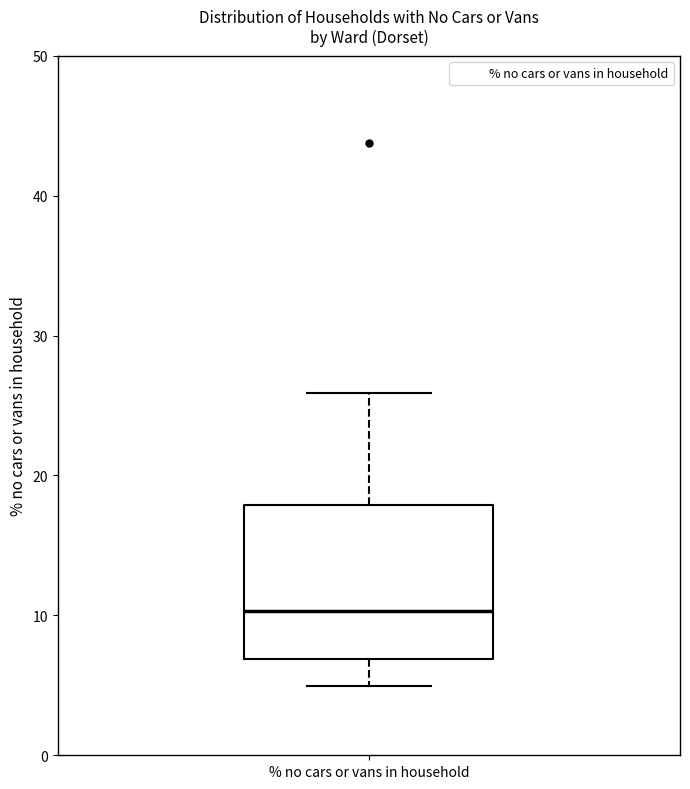

Transcribe this box plot: give where the median line is, the range the box spans, and where the two whiskers end, as read against the y-axis. The values are not printed on the chart, so give them approximately, as read against the axis.

median 10, box 7 to 18, whiskers 5 to 26